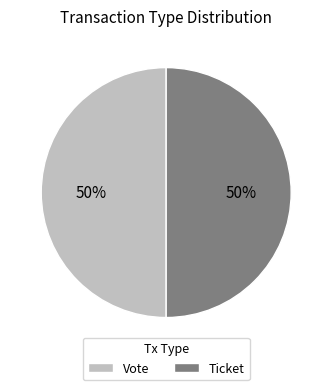

True or false: Vote accounts for 87% of the total.

False